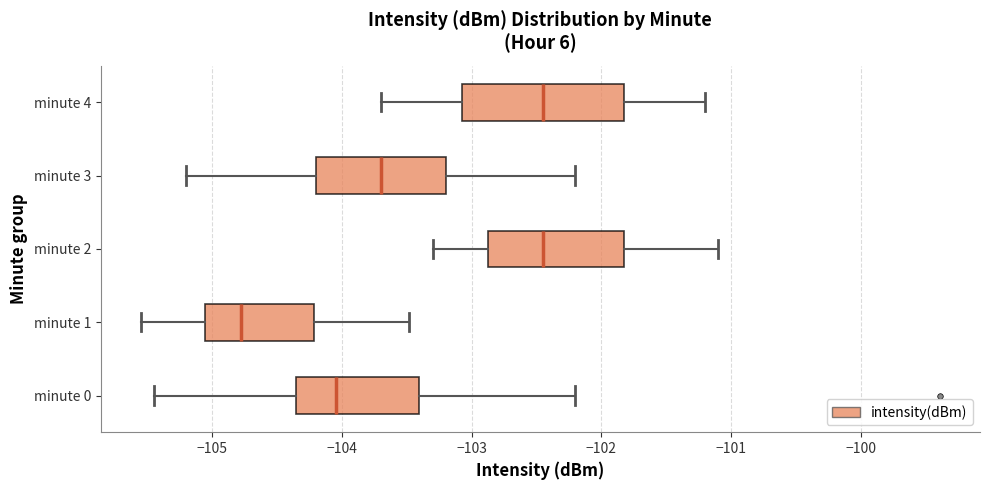

Reading bottom to top, transcribe this box plot: for each box, give where its median line is, the range the box spans, and where its two whiskers end, as read against the x-axis. The values are not printed on the chart, so give them approximately, as read against the axis.

minute 0: median -104.0, box -104.4 to -103.4, whiskers -105.5 to -102.2
minute 1: median -104.8, box -105.1 to -104.2, whiskers -105.6 to -103.5
minute 2: median -102.4, box -102.9 to -101.8, whiskers -103.3 to -101.1
minute 3: median -103.7, box -104.2 to -103.2, whiskers -105.2 to -102.2
minute 4: median -102.4, box -103.1 to -101.8, whiskers -103.7 to -101.2